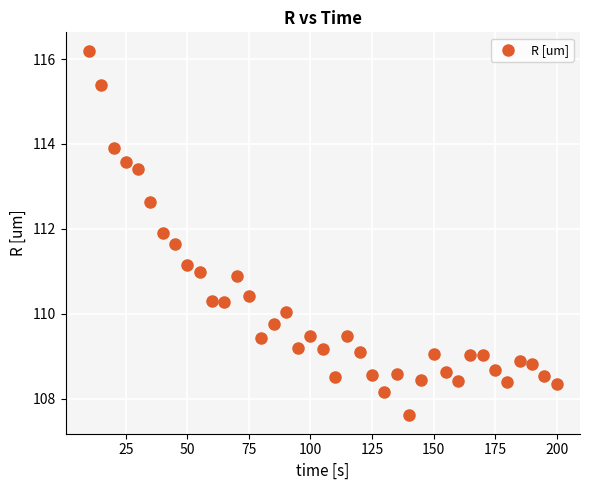

What is the range of Y values (max minus min)?

8.6